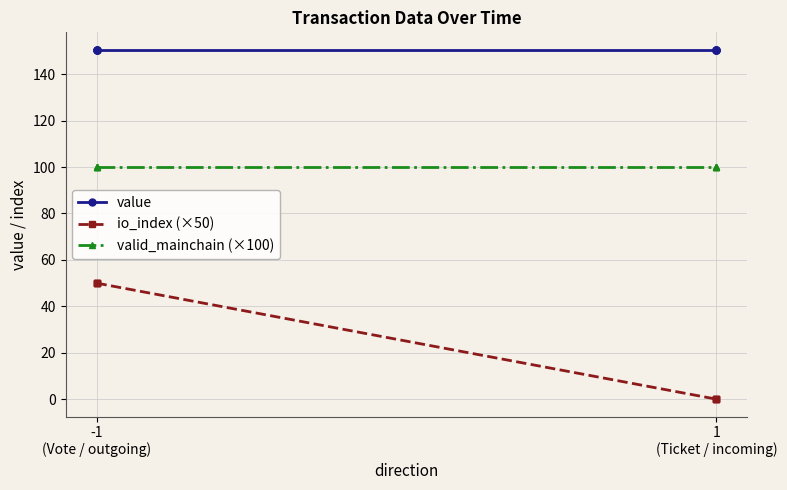

True or false: valid_mainchain (×100) has more than 1 points higher than both neighbors.

False